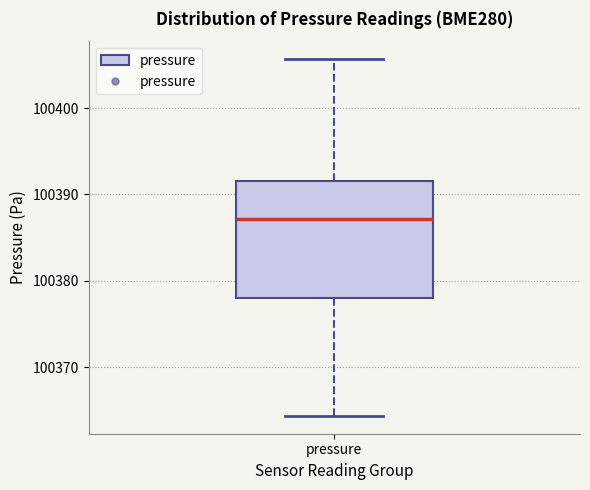

Where does the lower whisker of the box for pressure end on the y-axis? The values are not printed on the chart, so give them approximately, as read against the axis.

100364